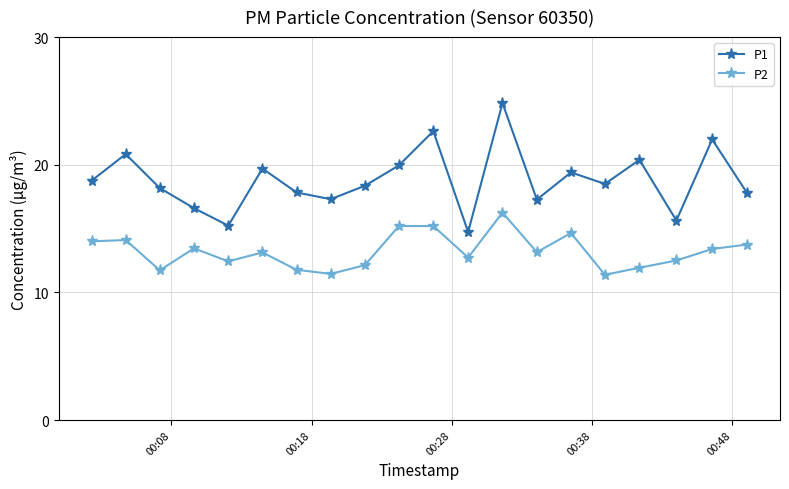

At how many categories does at least one series exceed 11?

20